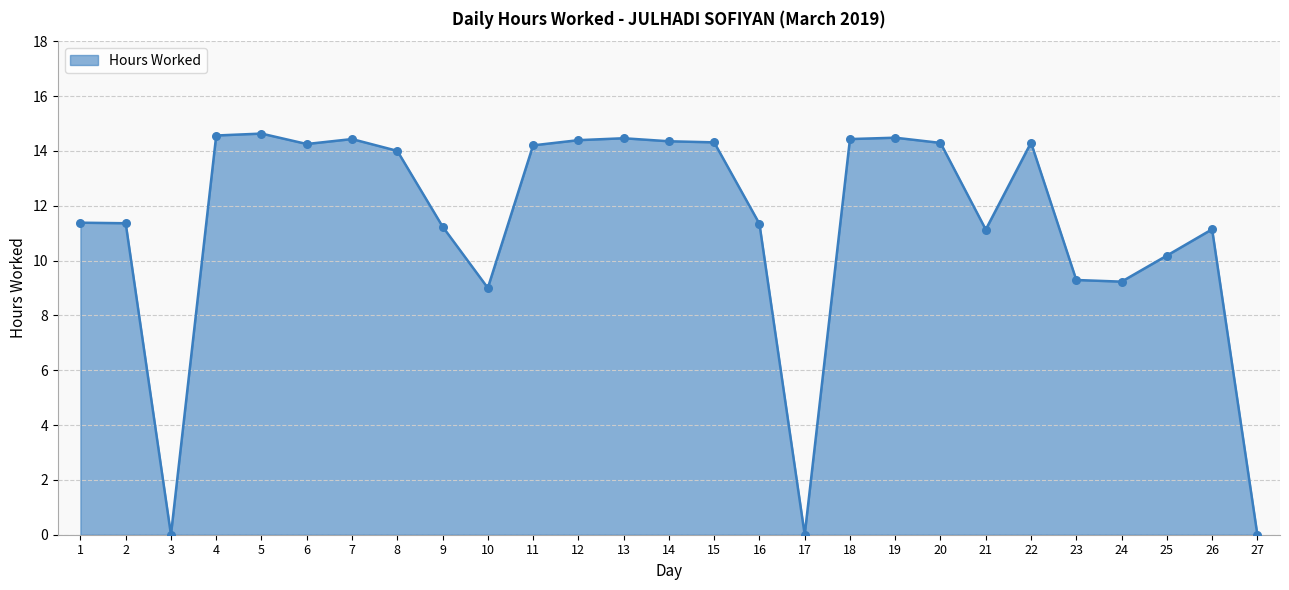

What is the ratio of the value at 15 to the value at 23?

1.5